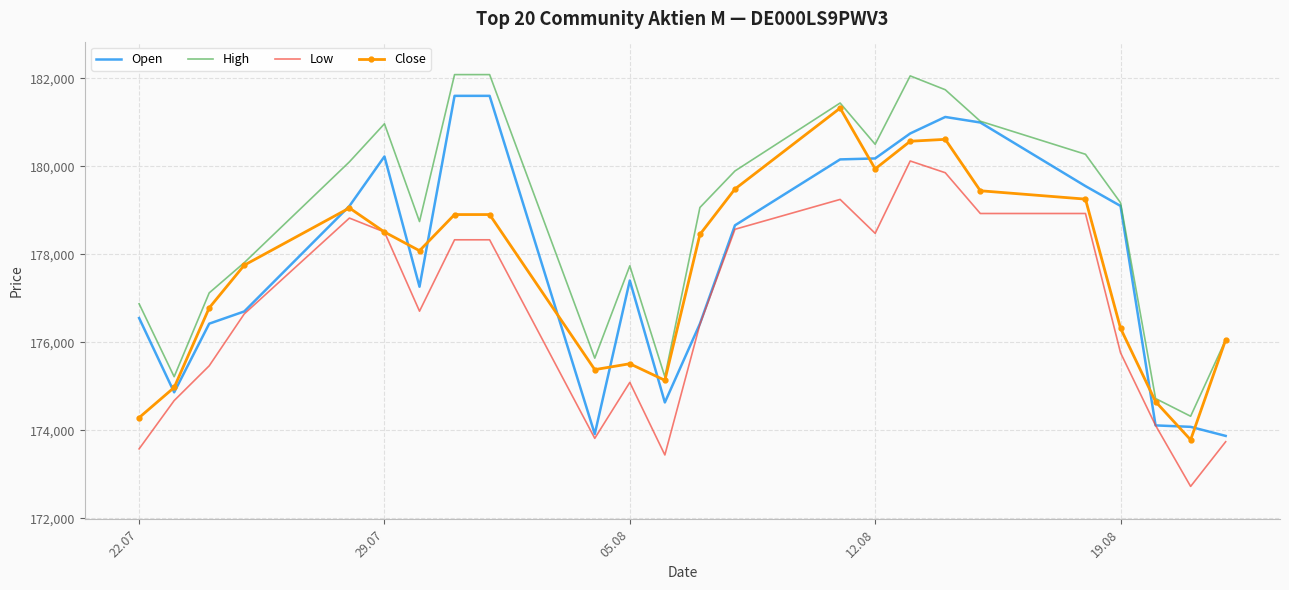

Which series has the largest total across all categories?

High